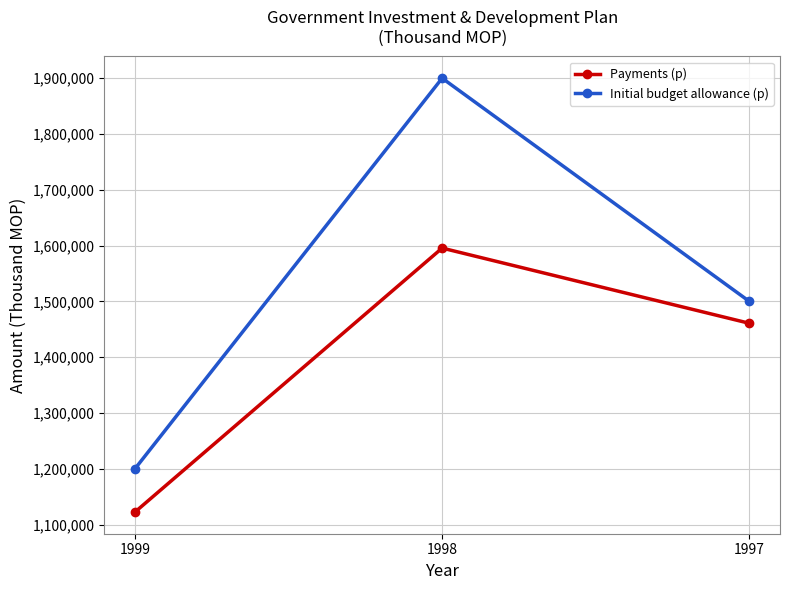

Which series has the largest total across all categories?

Initial budget allowance (p)